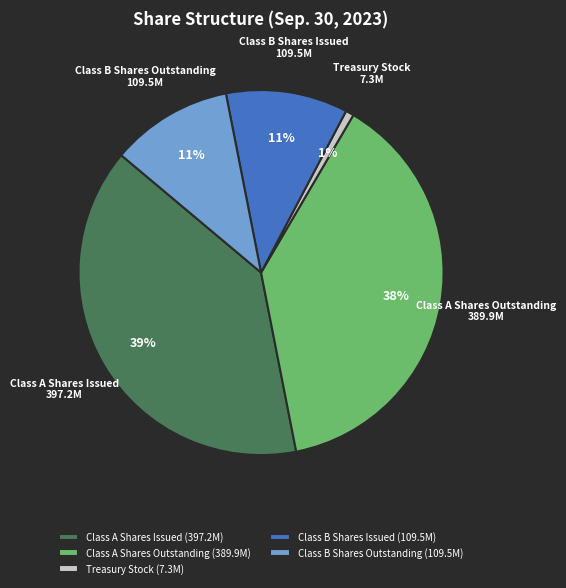

True or false: Treasury Stock accounts for 10% of the total.

False